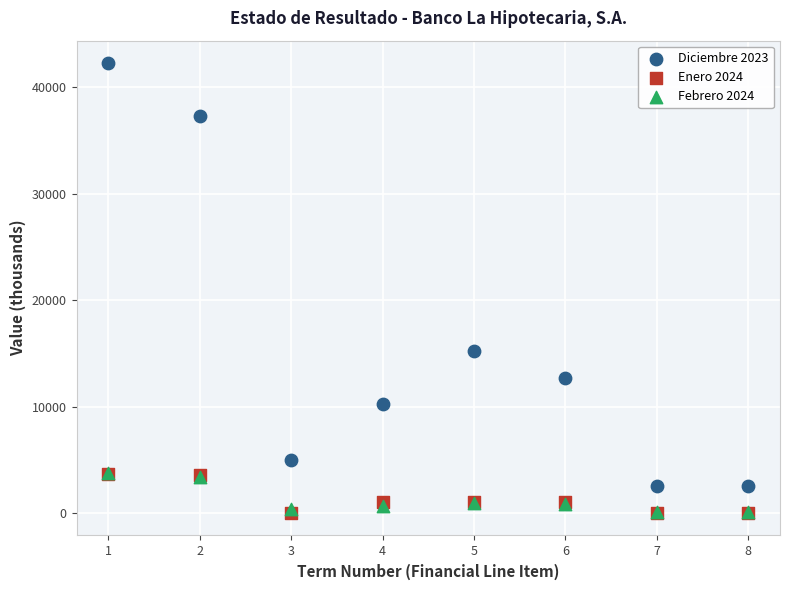

Which series reaches the maximum Y coordinate?

Diciembre 2023